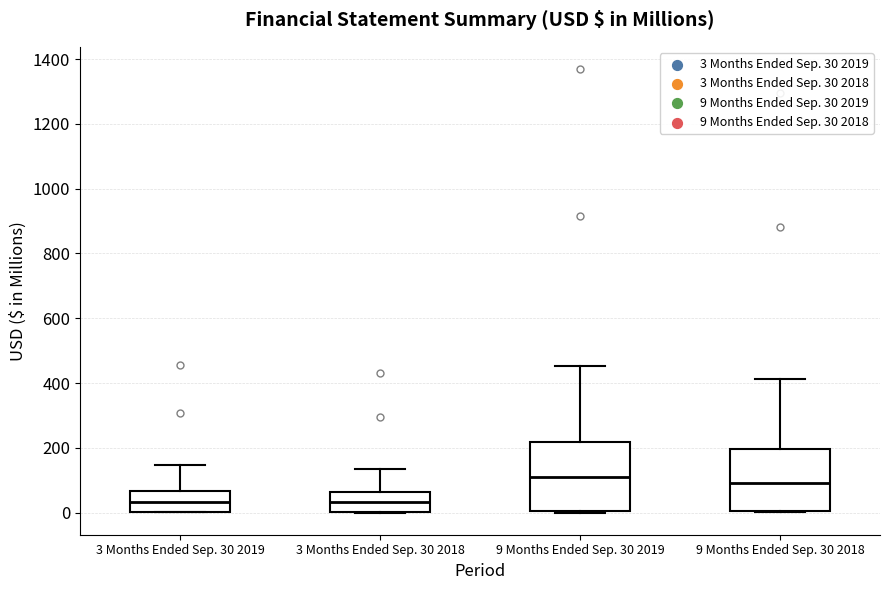

Reading left to right, read every box against the y-axis: the position of its median line, the range the box covers, and the ends of its whiskers. The values are not printed on the chart, so give them approximately, as read against the axis.

3 Months Ended Sep. 30 2019: median 40, box 0 to 60, whiskers 0 to 140
3 Months Ended Sep. 30 2018: median 40, box 0 to 60, whiskers 0 to 140
9 Months Ended Sep. 30 2019: median 120, box 0 to 220, whiskers 0 to 460
9 Months Ended Sep. 30 2018: median 100, box 0 to 200, whiskers 0 to 420